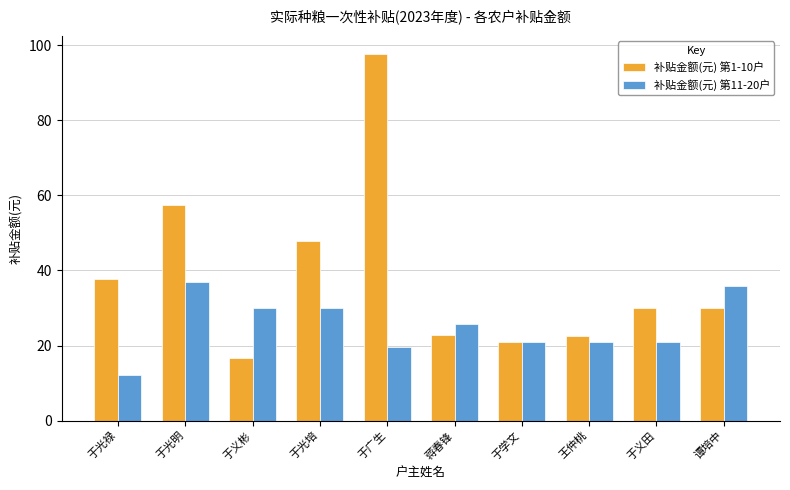

How many groups of bars are there?

10